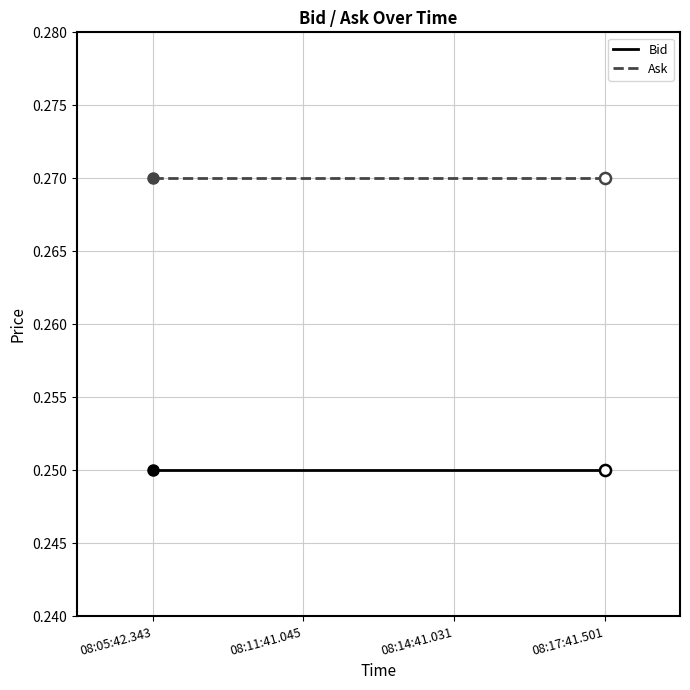

List the series in order of their overall mean, lowest first.

Bid, Ask